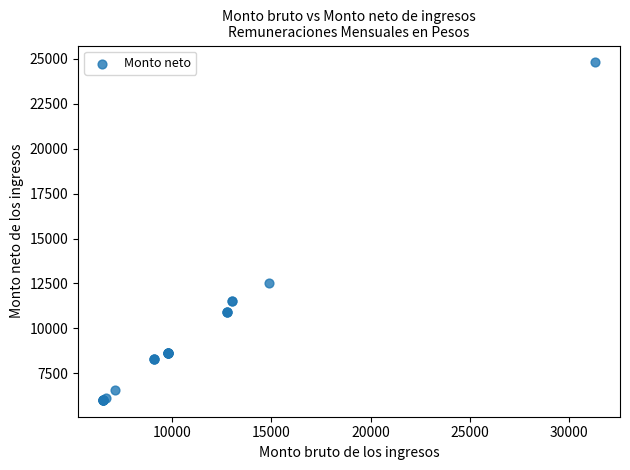

What Y value in the scatter plot is closest to 15409?

12535.1